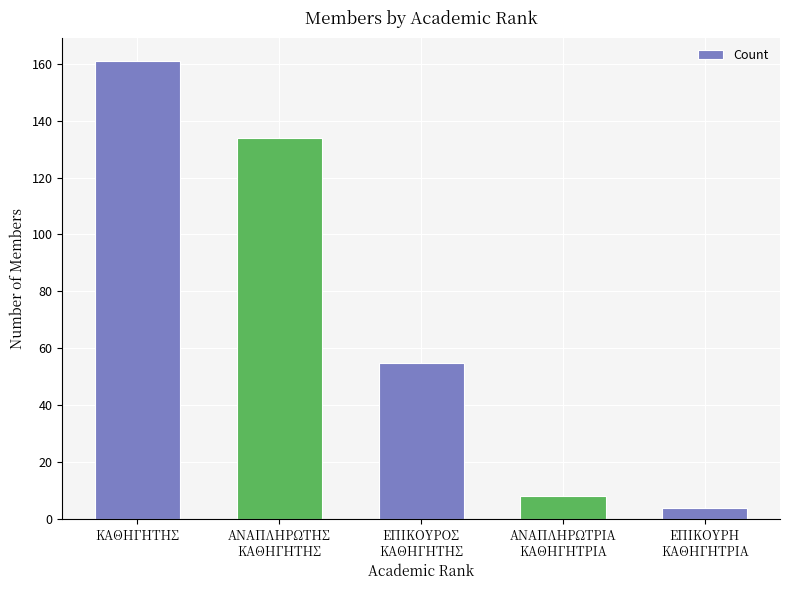

Which category has the lowest value across all series?

ΕΠΙΚΟΥΡΗ
ΚΑΘΗΓΗΤΡΙΑ